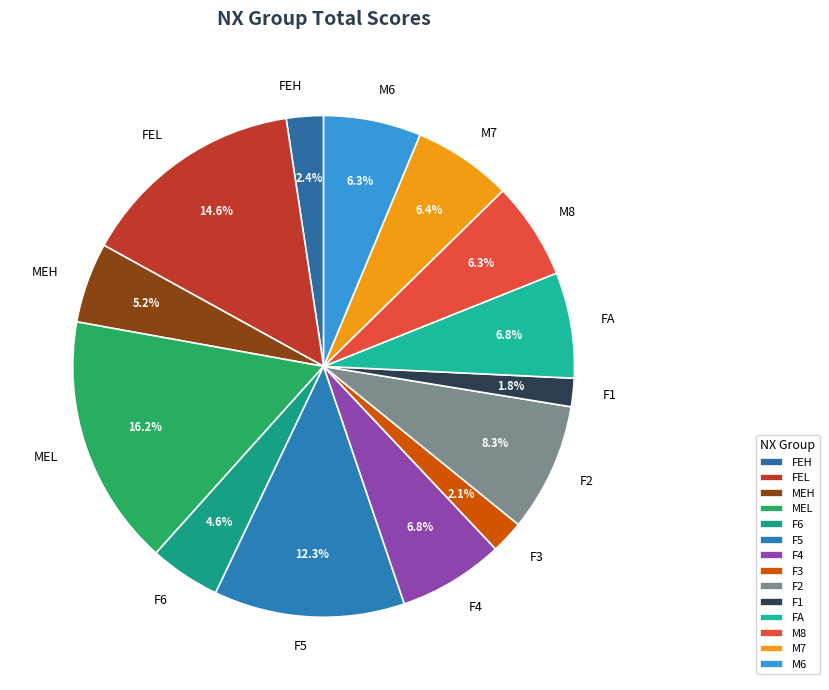

To the nearest percent, what is the difference between the largest and smallest slice percentages?

14%